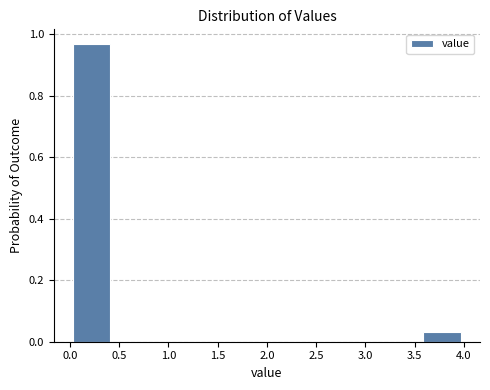

Reading left to right, transcribe this chart: for each bar, give the range it covers on the x-axis and its height. Neither the bar edges nor the heights are printed on the chart, so give them approximately, as read against the axes.

0.00 to 0.45: 0.96
0.45 to 0.90: 0
0.90 to 1.35: 0
1.35 to 1.80: 0
1.80 to 2.20: 0
2.20 to 2.65: 0
2.65 to 3.10: 0
3.10 to 3.55: 0
3.55 to 4.00: 0.04